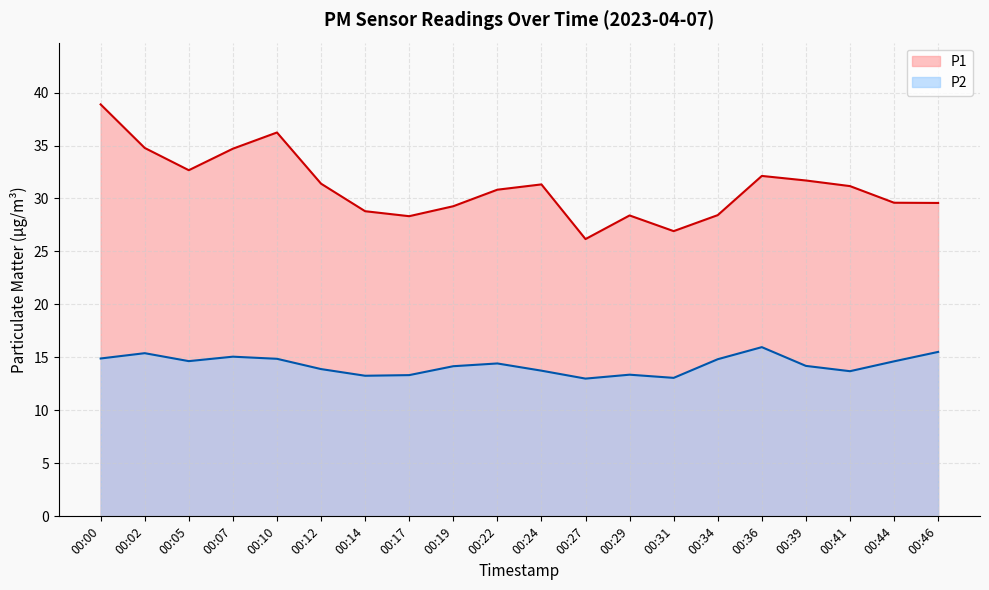

At which label does P1 reach its peak?

00:00